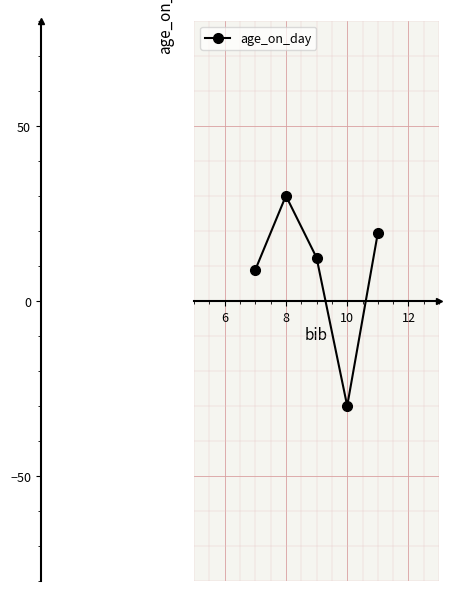

What is the sum of all values?

40.6